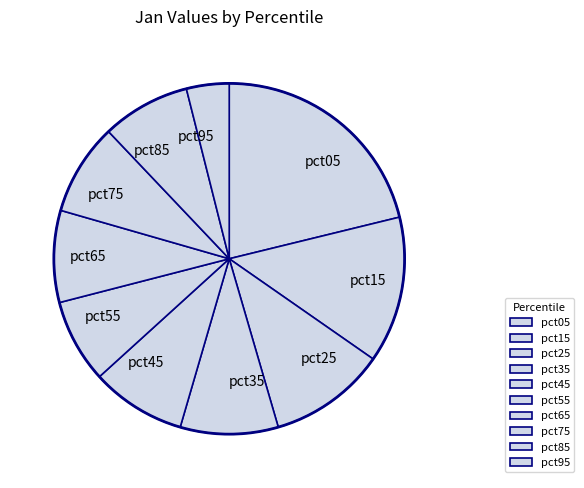

What is the smallest slice in the pie chart?

pct95